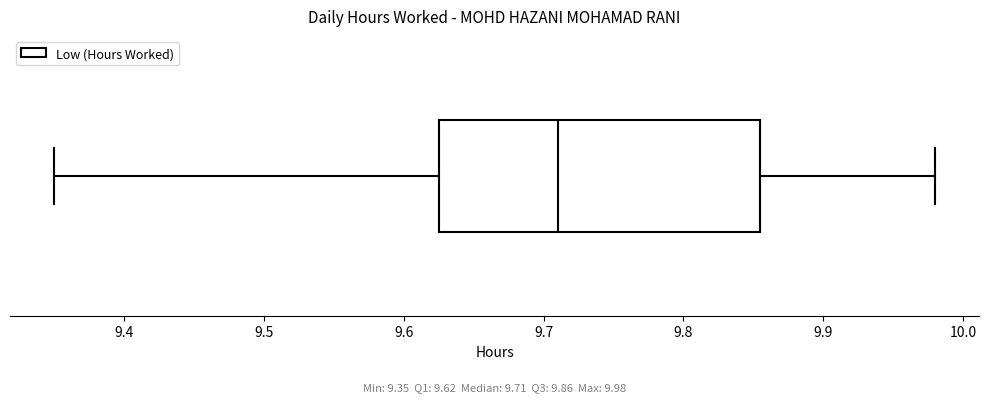

Read this box plot against the x-axis: the position of the median line, the range covered by the box, and the ends of both whiskers. The values are not printed on the chart, so give them approximately, as read against the axis.

median 9.71, box 9.63 to 9.86, whiskers 9.35 to 9.98